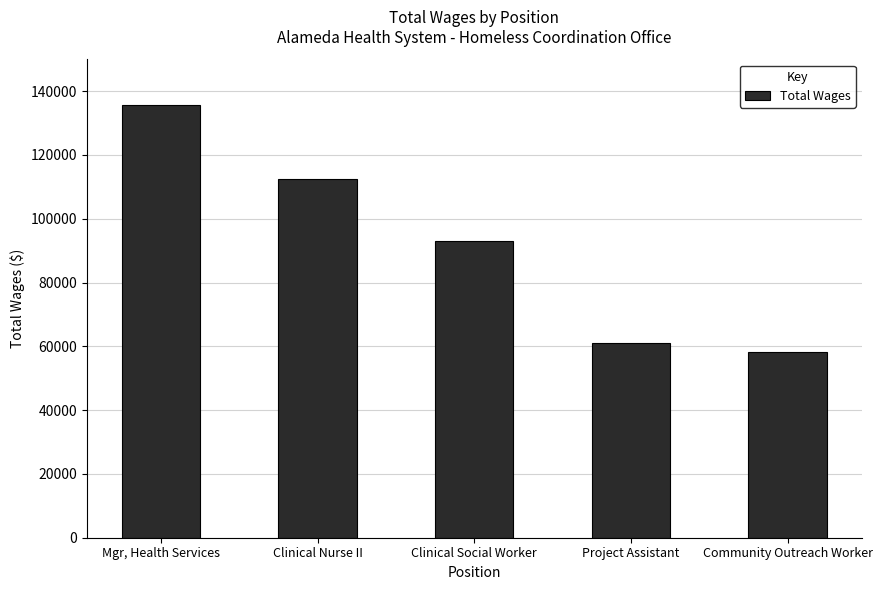

What value does the data have at Clinical Social Worker, to the nearest 10?

93050